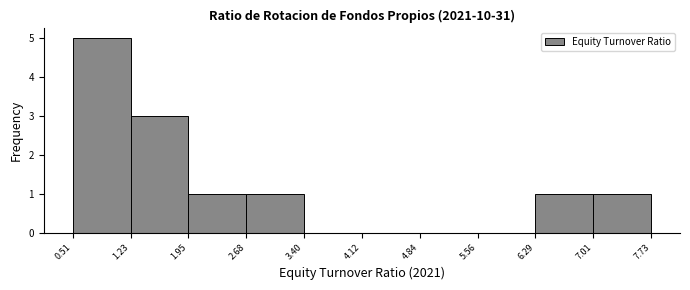

How tall is the bar that spans 6.29 to 7.01 on the x-axis? The values are not printed on the chart, so give them approximately, as read against the axis.

1